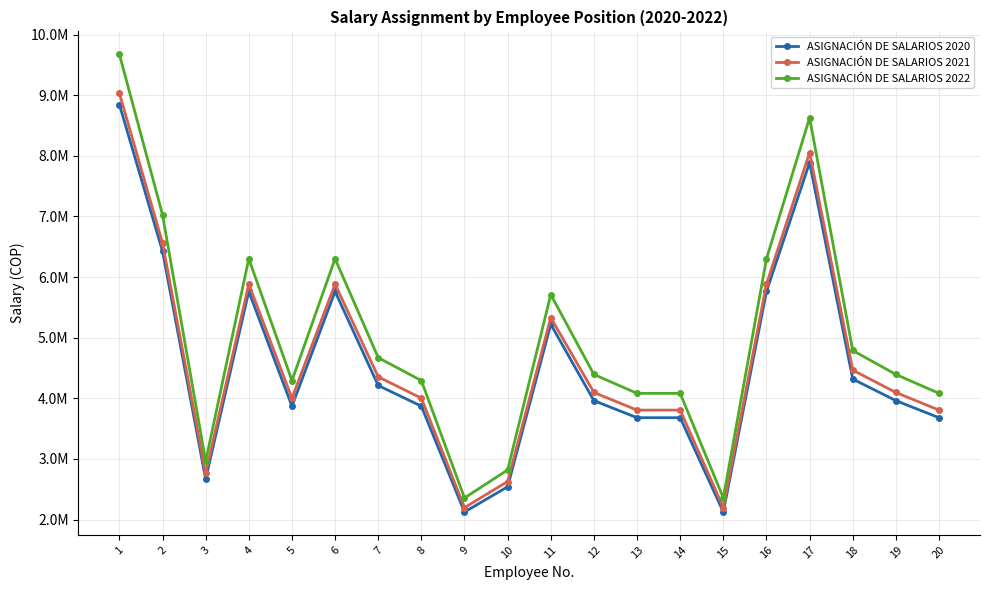

What are all the series names shown in the legend?

ASIGNACIÓN DE SALARIOS 2020, ASIGNACIÓN DE SALARIOS 2021, ASIGNACIÓN DE SALARIOS 2022